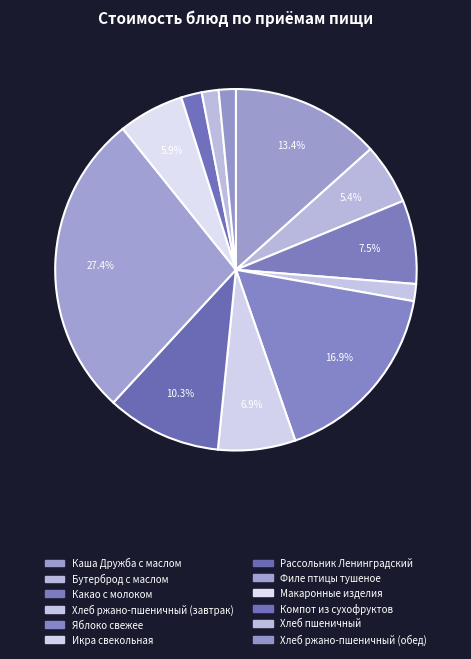

Count the number of slices in the pie.

12